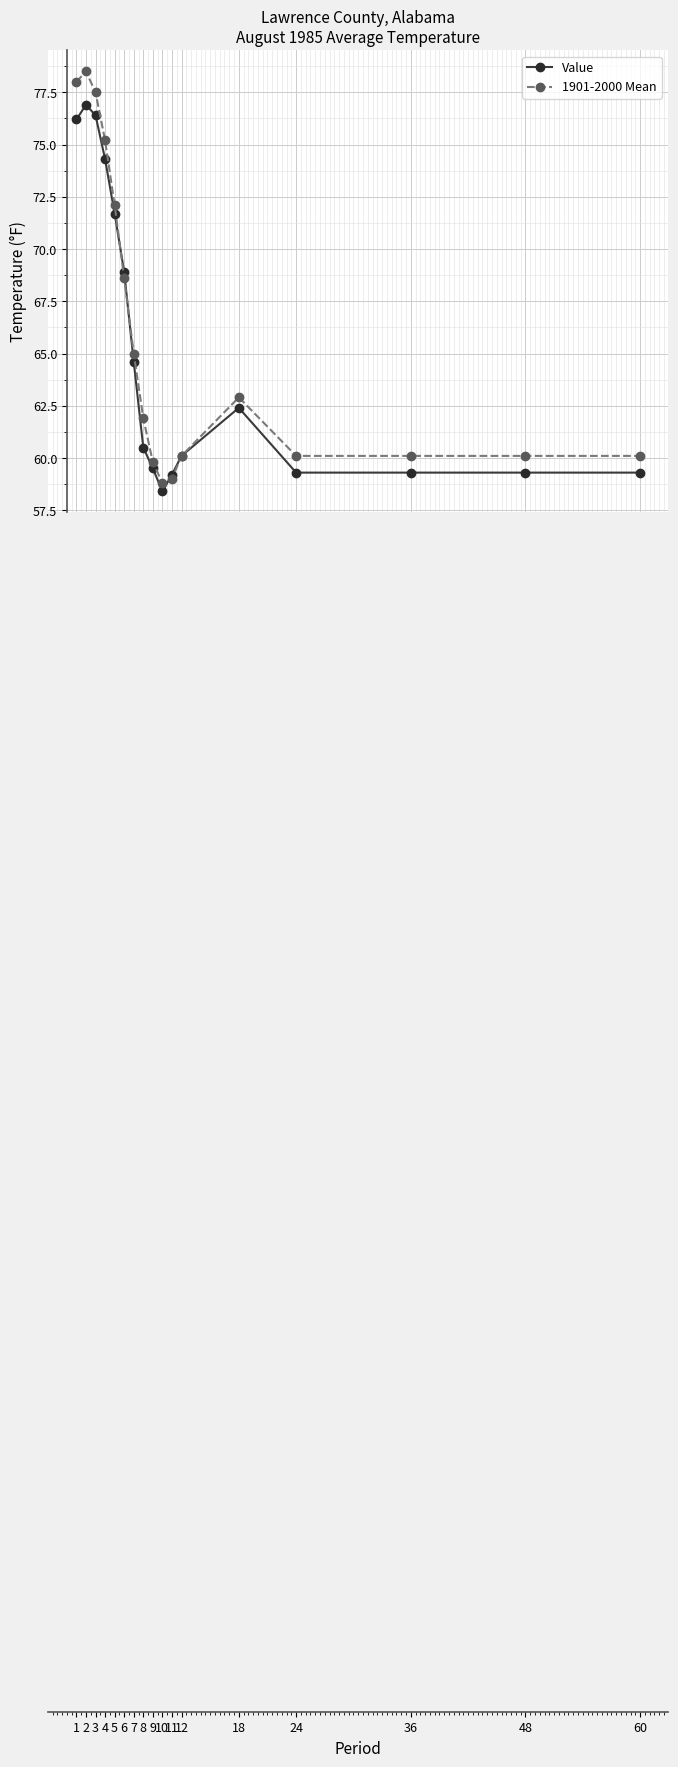

At 4, list the series in order from largest to smallest.

1901-2000 Mean, Value